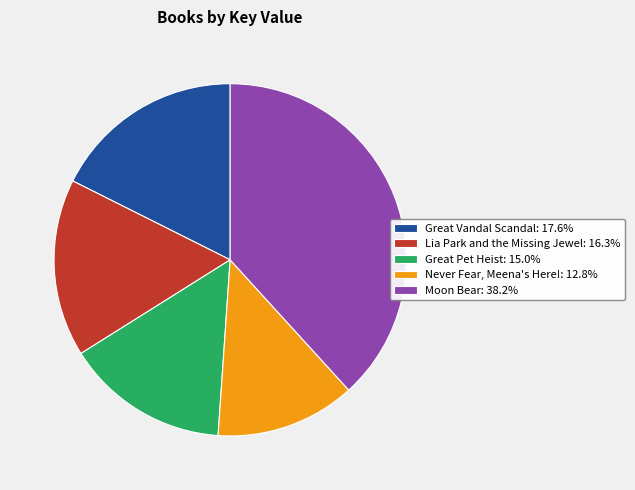

Count the number of slices in the pie.

5